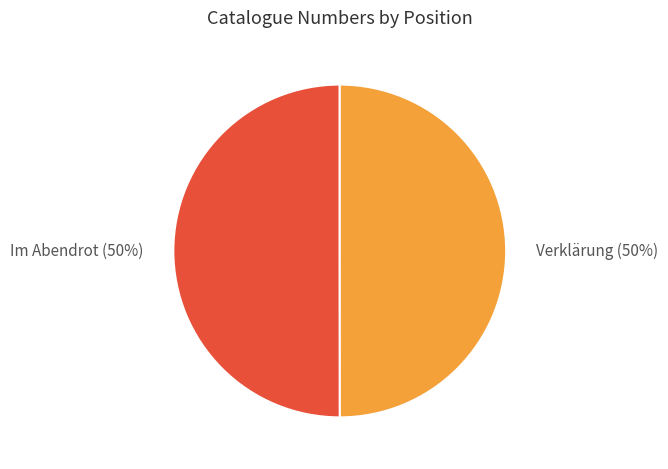

The Im Abendrot slice represents 64% of the pie. True or false?

False